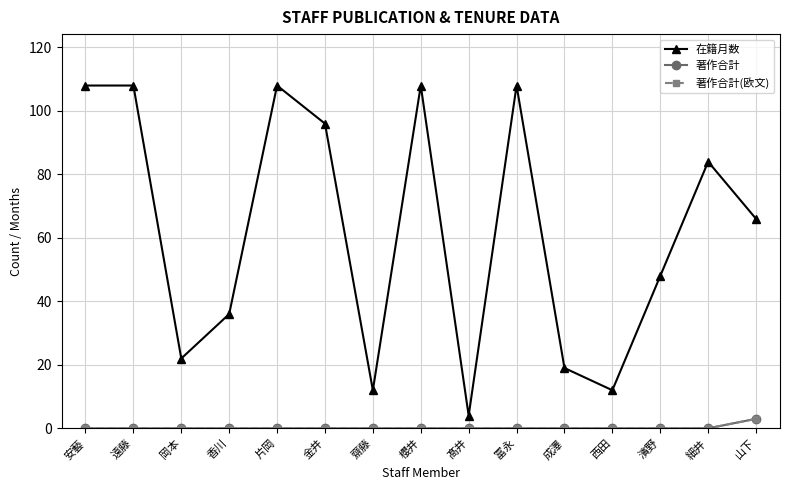

Is the value of 著作合計(欧文) at 齋藤 greater than the value of 在籍月数 at 濱野?

No